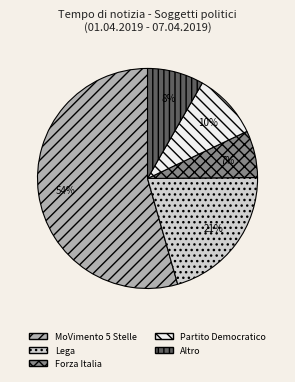

Count the number of slices in the pie.

5